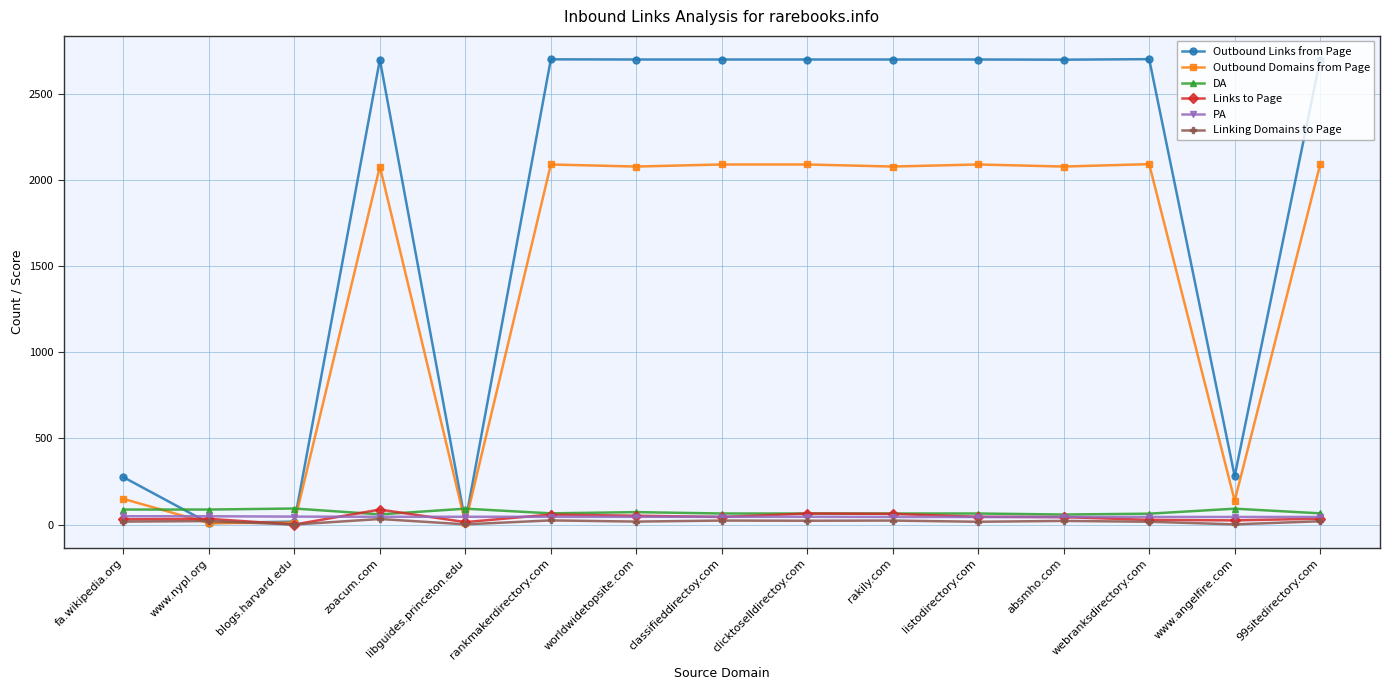

The DA series shows 65 at rankmakerdirectory.com. True or false?

True